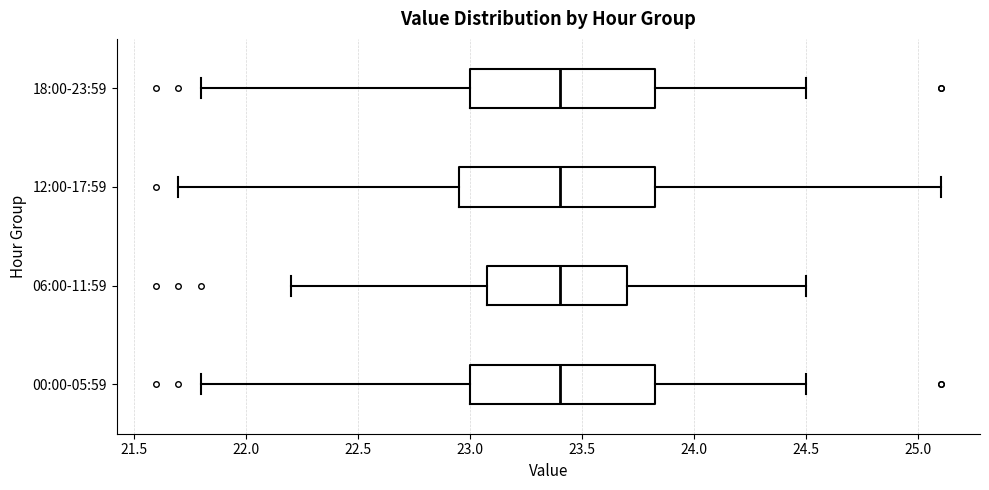

Reading bottom to top, transcribe this box plot: for each box, give where its median line is, the range the box spans, and where its two whiskers end, as read against the x-axis. The values are not printed on the chart, so give them approximately, as read against the axis.

00:00-05:59: median 23.40, box 23.00 to 23.85, whiskers 21.80 to 24.50
06:00-11:59: median 23.40, box 23.10 to 23.70, whiskers 22.20 to 24.50
12:00-17:59: median 23.40, box 22.95 to 23.85, whiskers 21.70 to 25.10
18:00-23:59: median 23.40, box 23.00 to 23.85, whiskers 21.80 to 24.50